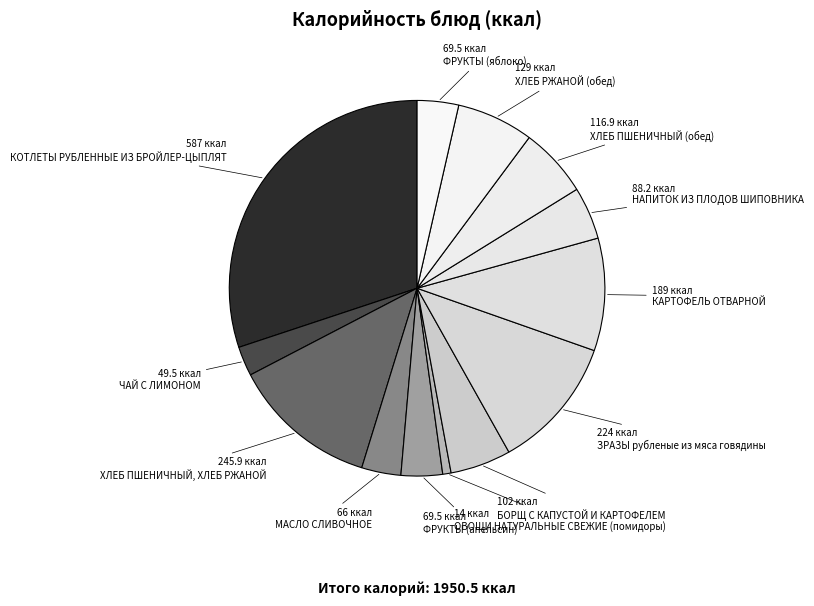

To the nearest percent, what is the average slice percentage?

8%